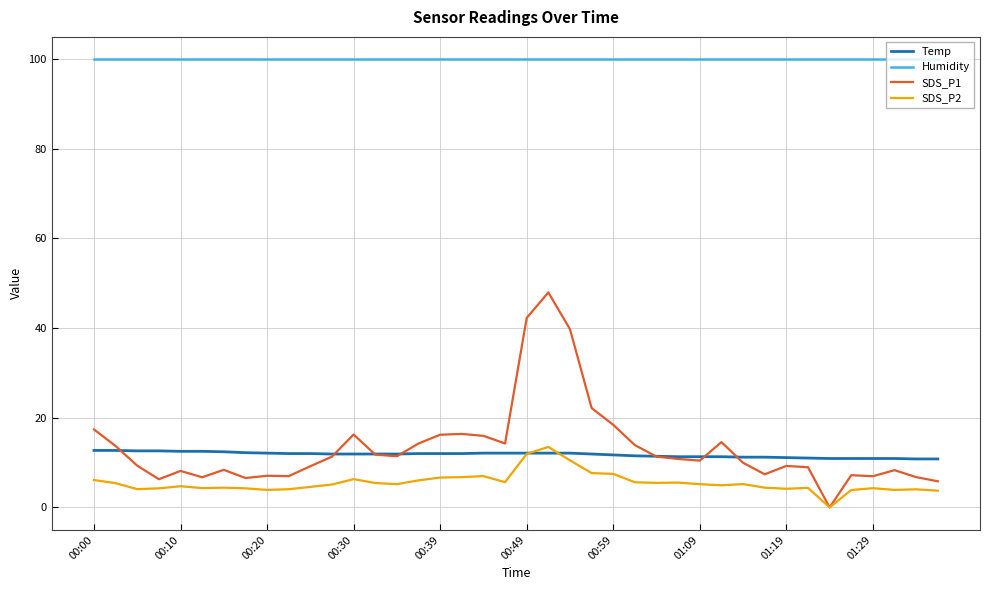

In SDS_P1, how many points are lower than both neighbors (excluding endpoints)?

10